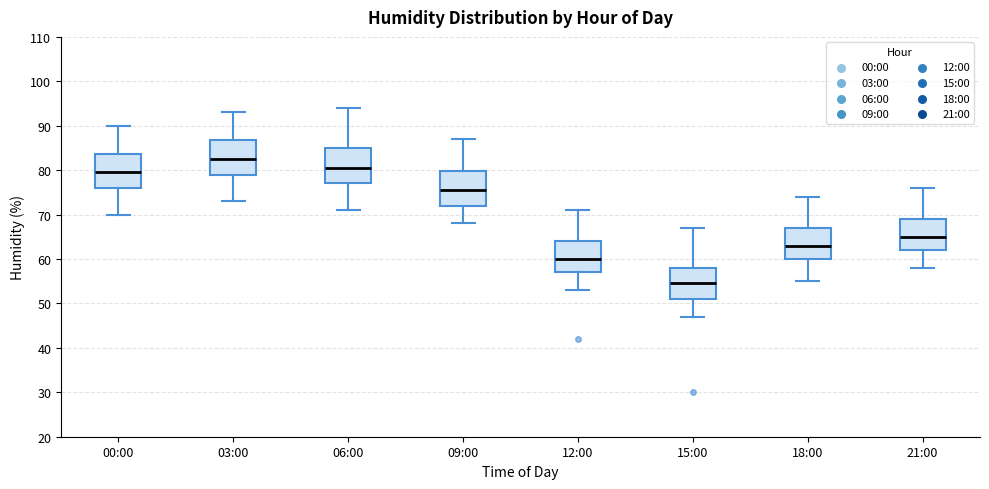

Reading left to right, transcribe this box plot: for each box, give where its median line is, the range the box spans, and where its two whiskers end, as read against the y-axis. The values are not printed on the chart, so give them approximately, as read against the axis.

00:00: median 80, box 76 to 84, whiskers 70 to 90
03:00: median 83, box 79 to 87, whiskers 73 to 93
06:00: median 81, box 77 to 85, whiskers 71 to 94
09:00: median 76, box 72 to 80, whiskers 68 to 87
12:00: median 60, box 57 to 64, whiskers 53 to 71
15:00: median 55, box 51 to 58, whiskers 47 to 67
18:00: median 63, box 60 to 67, whiskers 55 to 74
21:00: median 65, box 62 to 69, whiskers 58 to 76